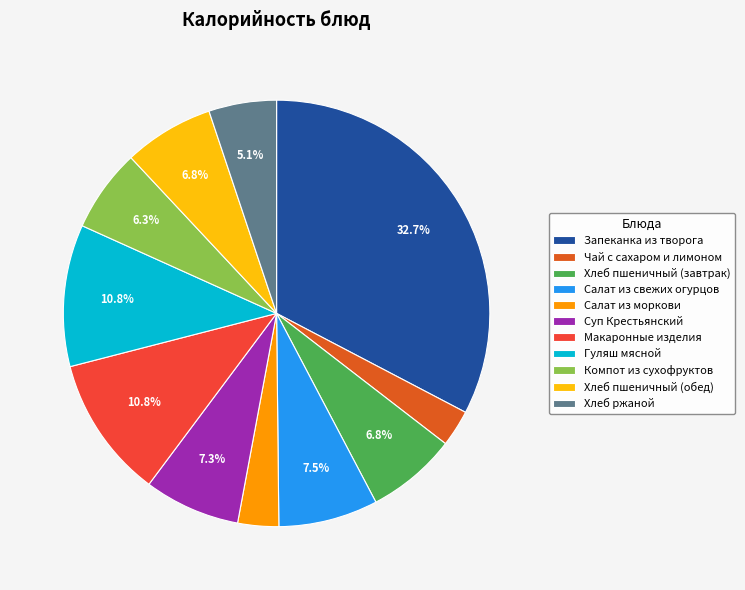

Is there any slice that represents more than half of the pie?

No